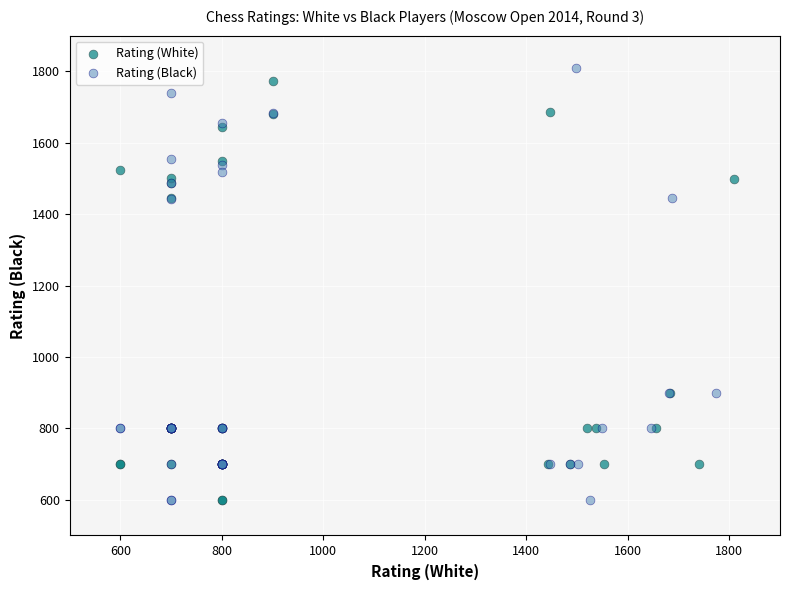

Which series contains the highest Y value?

Rating (Black)